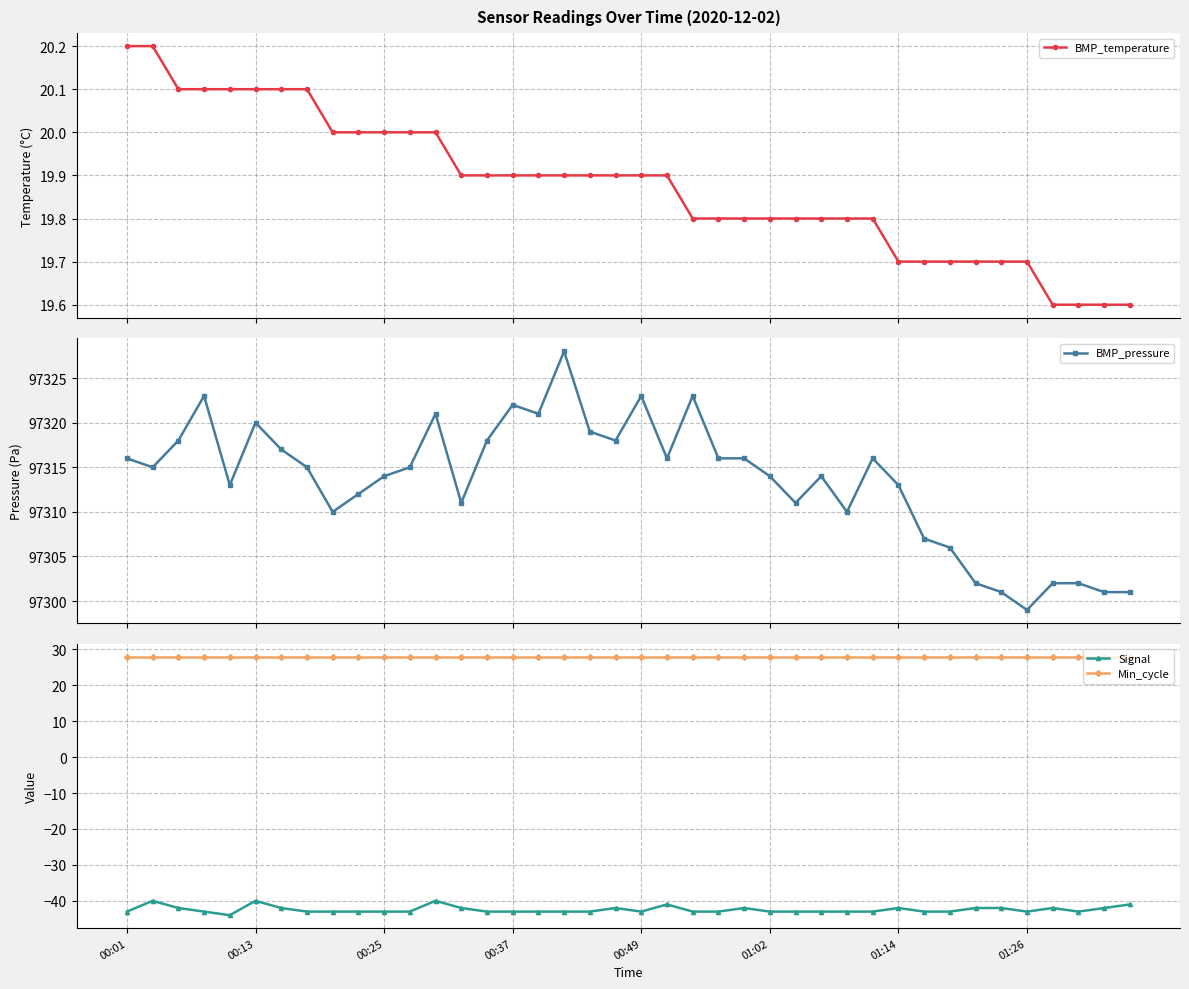

Where does the BMP_pressure series first go above 97315?

00:01